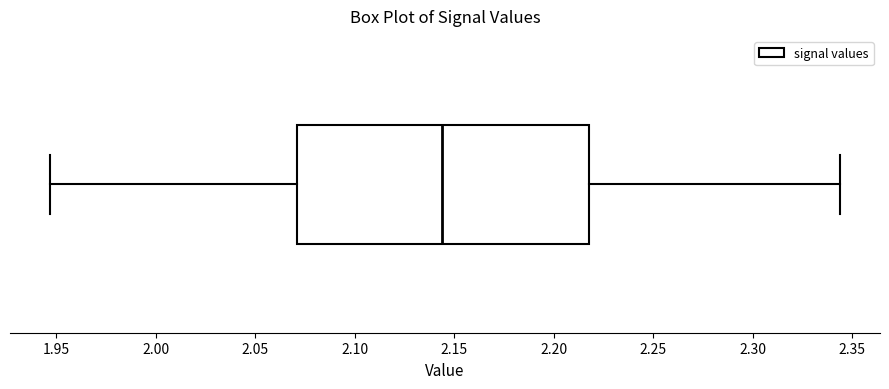

Transcribe this box plot: give where the median line is, the range the box spans, and where the two whiskers end, as read against the x-axis. The values are not printed on the chart, so give them approximately, as read against the axis.

median 2.145, box 2.070 to 2.220, whiskers 1.945 to 2.345